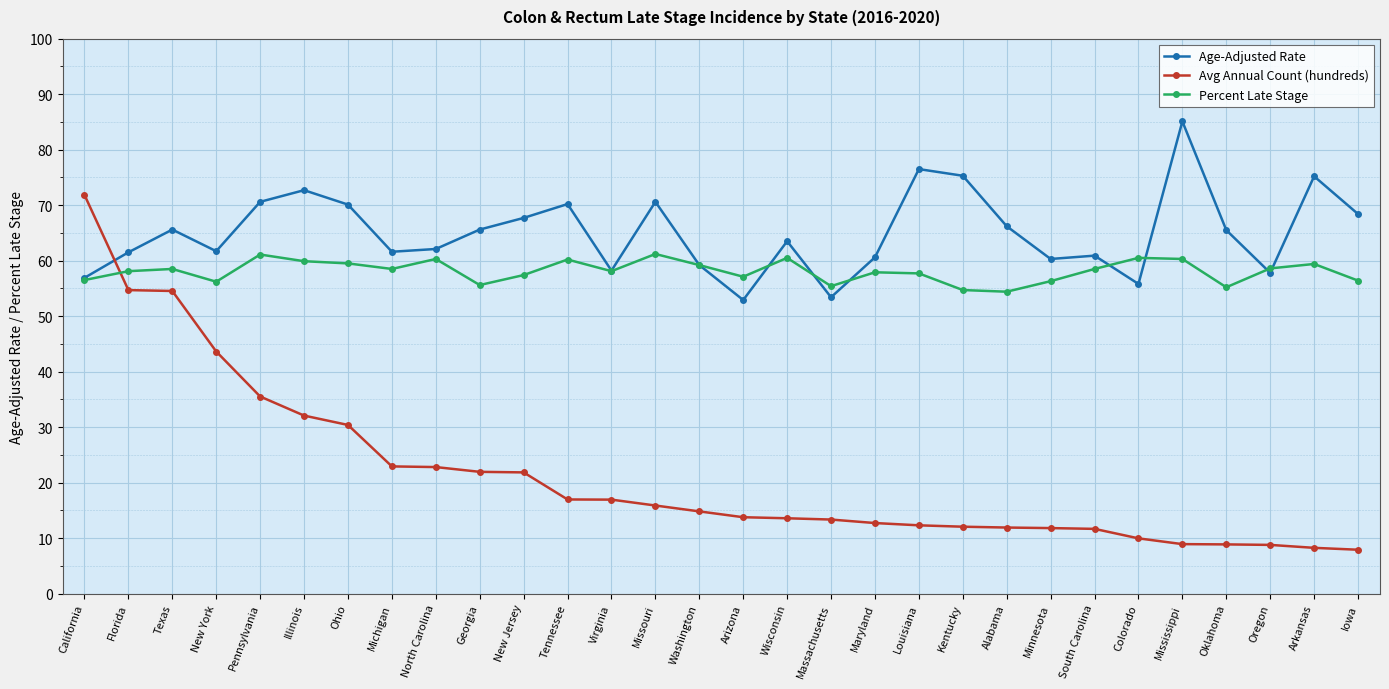

What is the spread (max minus min) of values at Wisconsin?

49.9